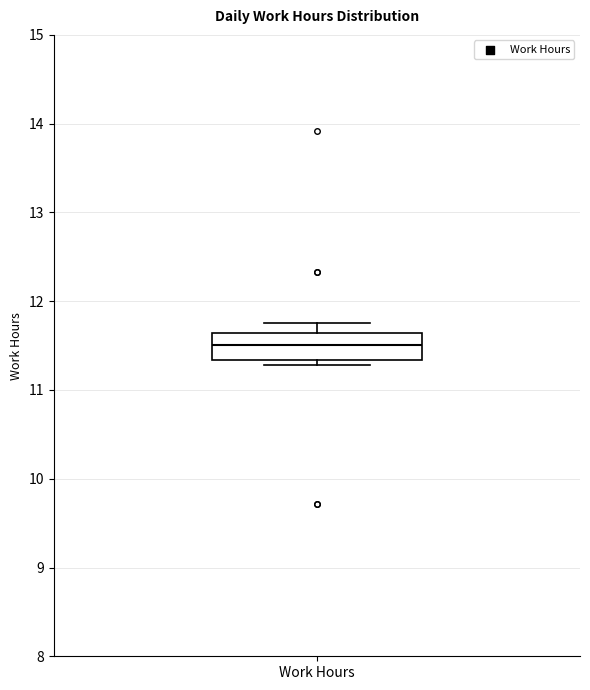

Where does the upper whisker of the box for Work Hours end on the y-axis? The values are not printed on the chart, so give them approximately, as read against the axis.

11.8